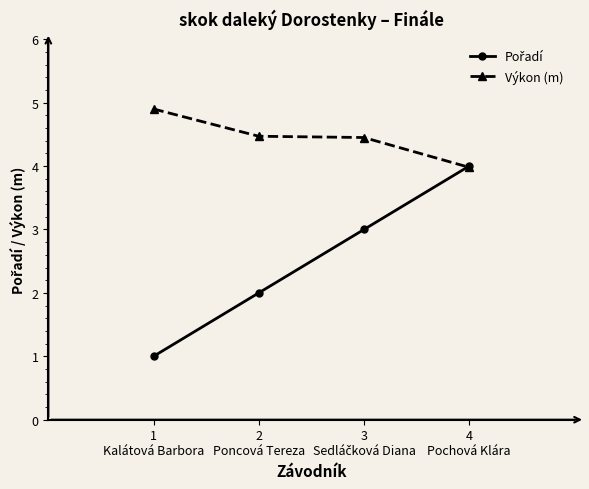

What is the lowest value of the Výkon (m) series?

4.0